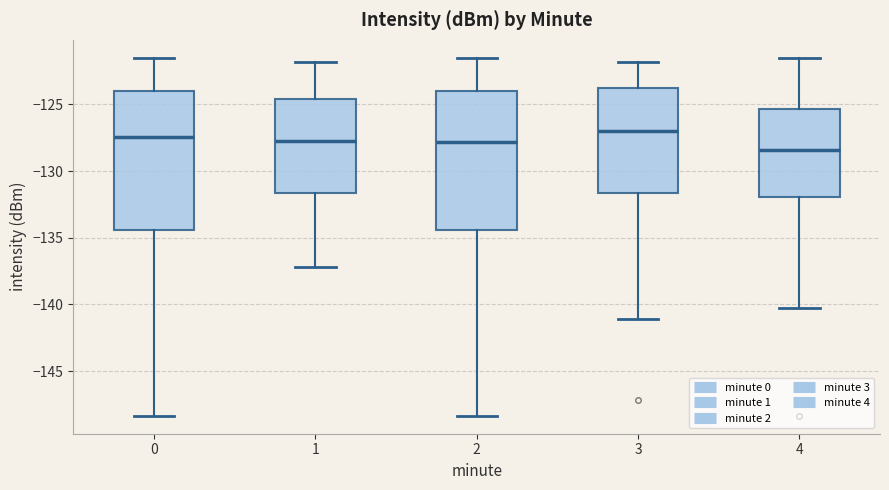

Reading left to right, read every box against the y-axis: the position of its median line, the range the box covers, and the ends of its whiskers. The values are not printed on the chart, so give them approximately, as read against the axis.

0: median -127.5, box -134.5 to -124.0, whiskers -148.5 to -121.5
1: median -128.0, box -131.5 to -124.5, whiskers -137.0 to -122.0
2: median -128.0, box -134.5 to -124.0, whiskers -148.5 to -121.5
3: median -127.0, box -131.5 to -124.0, whiskers -141.0 to -122.0
4: median -128.5, box -132.0 to -125.5, whiskers -140.0 to -121.5